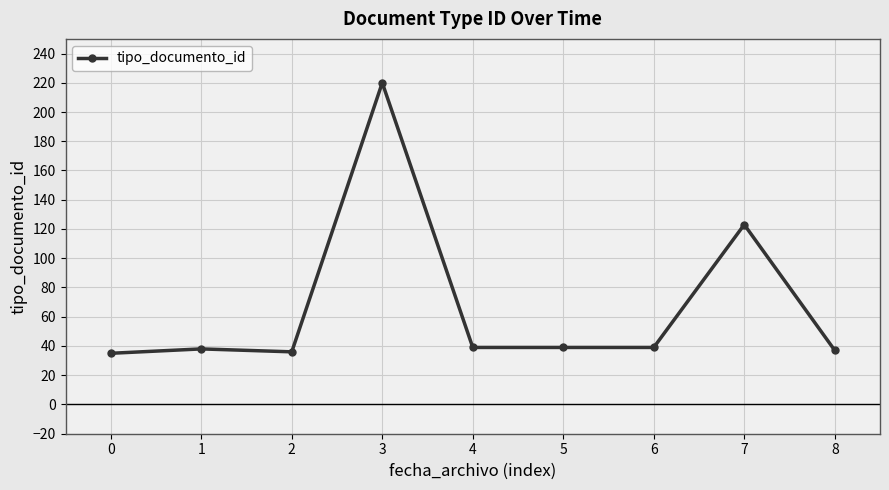

Count the number of data series in this chart.

1